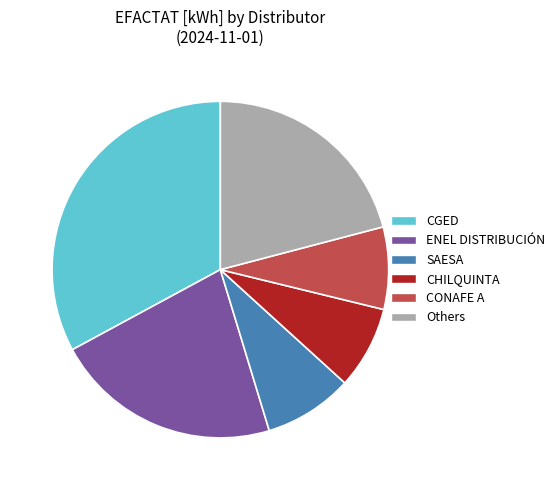

Does any single category account for the majority?

No